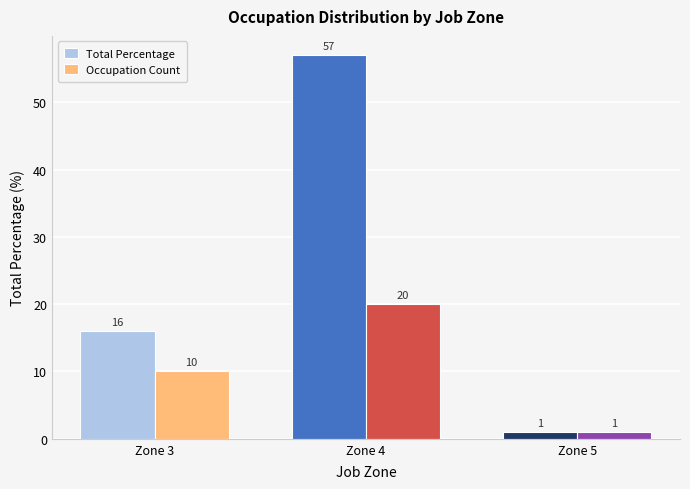

Does the chart contain stacked bars?

No